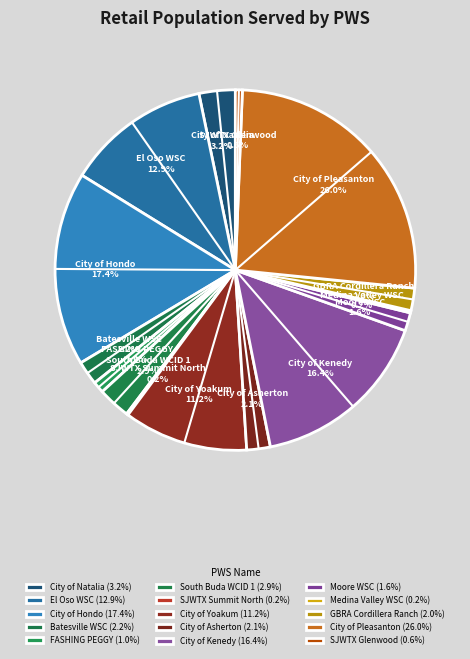

Combined, do Medina Valley WSC and SJWTX Summit North account for over 50%?

No